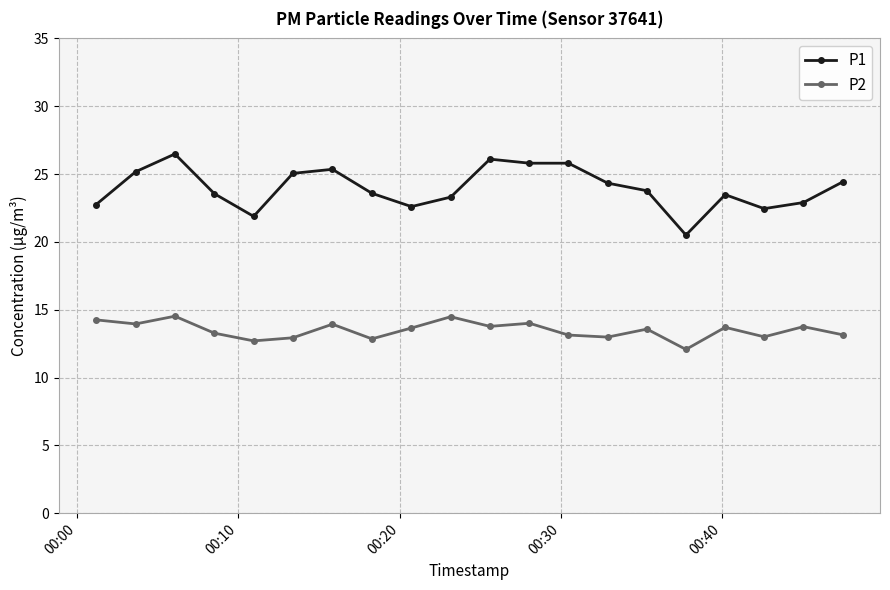

What is the maximum value shown in the chart?

26.5